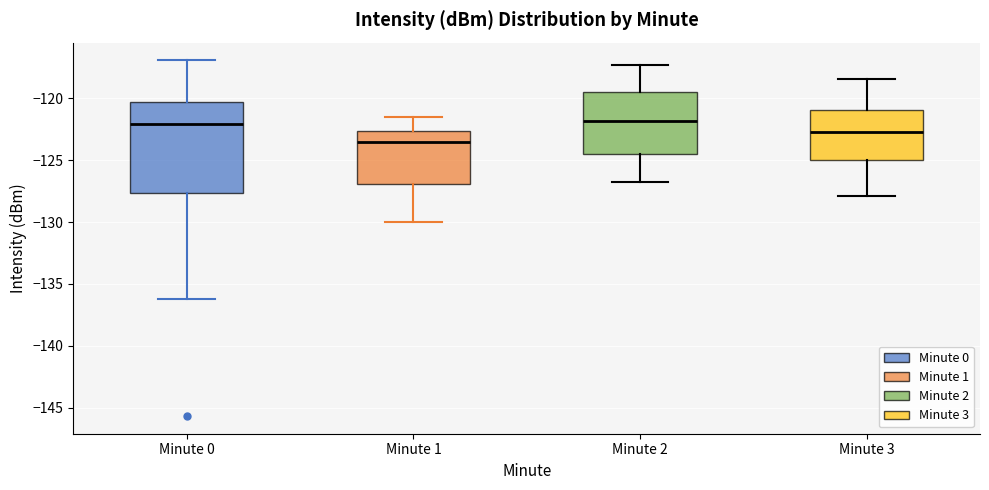

Reading left to right, transcribe this box plot: for each box, give where its median line is, the range the box spans, and where its two whiskers end, as read against the y-axis. The values are not printed on the chart, so give them approximately, as read against the axis.

Minute 0: median -122.0, box -127.5 to -120.5, whiskers -136.0 to -117.0
Minute 1: median -123.5, box -127.0 to -122.5, whiskers -130.0 to -121.5
Minute 2: median -122.0, box -124.5 to -119.5, whiskers -127.0 to -117.5
Minute 3: median -122.5, box -125.0 to -121.0, whiskers -128.0 to -118.5